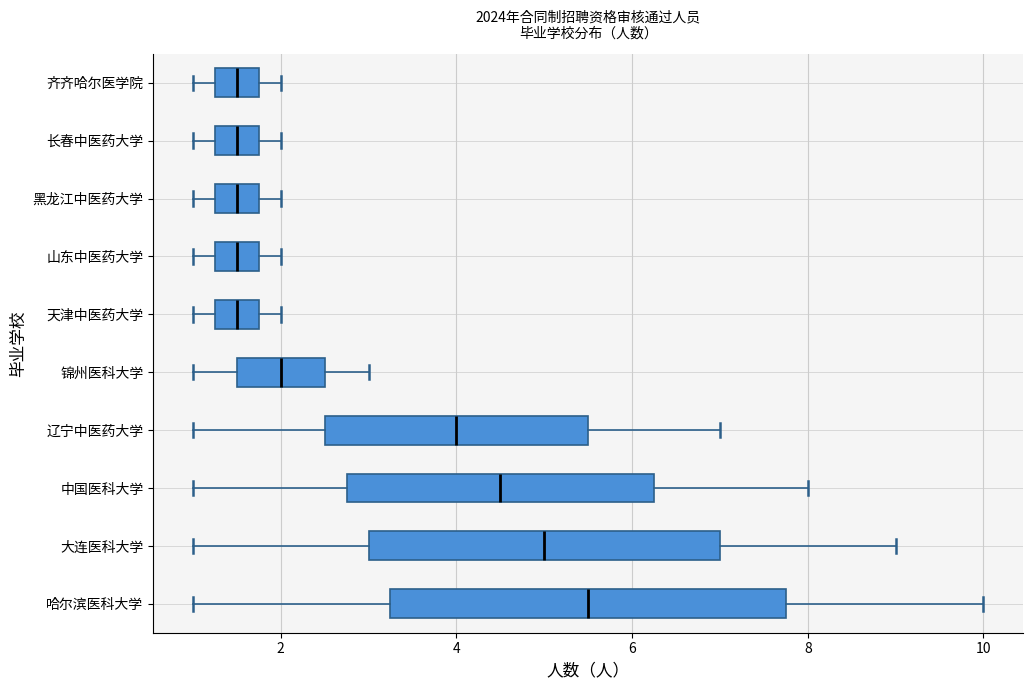

Comparing the boxes themselves (not the whiskers), which one is the widest?

哈尔滨医科大学